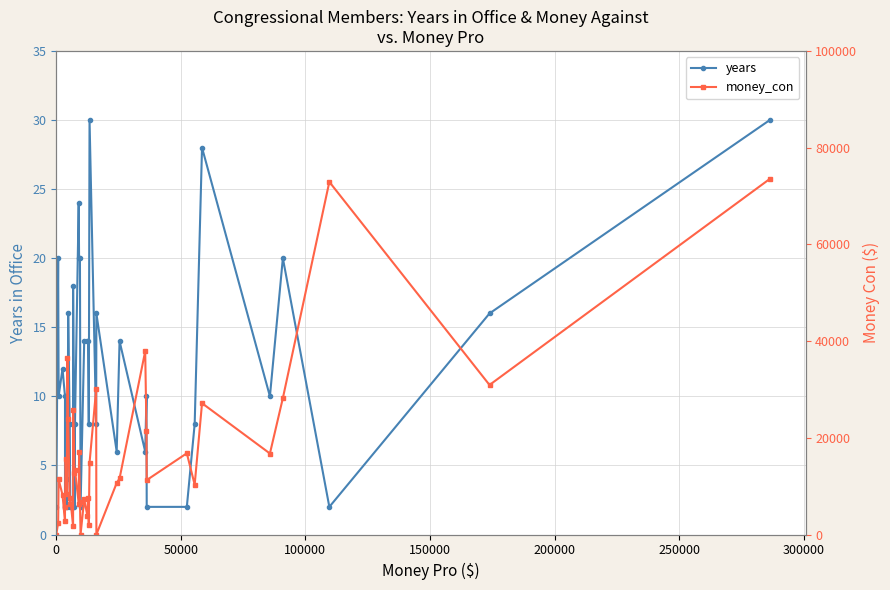

After their last crossing, which series has the higher values: years or money_con?

money_con